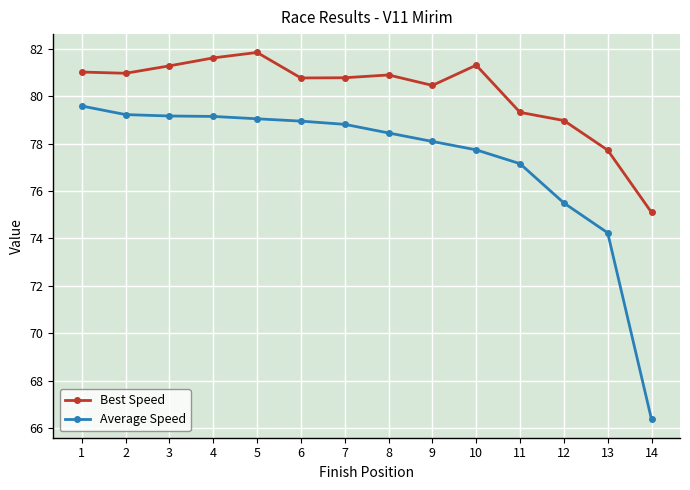

True or false: Average Speed and Best Speed intersect in this chart.

False